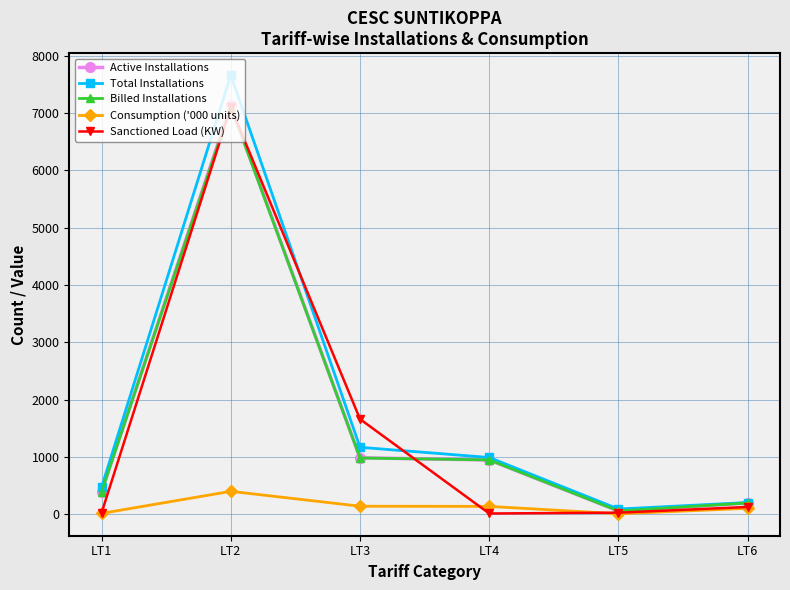

Read the Total Installations value at LT3.

1166.0